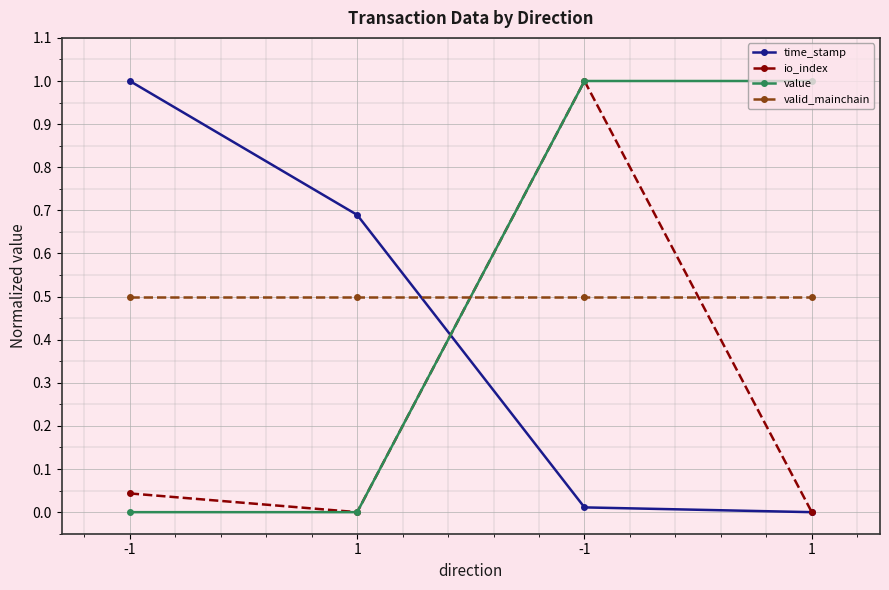

Which has a higher value, 1 or -1?

-1